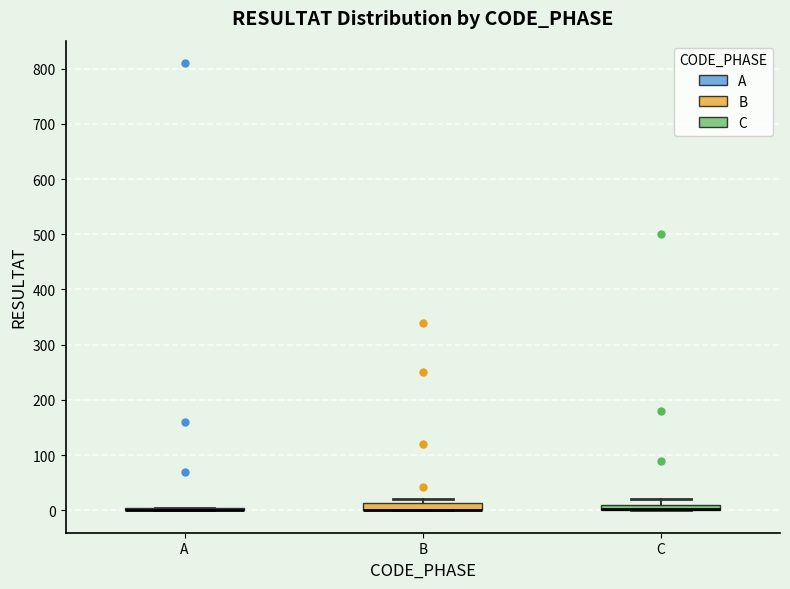

Where is the lower edge of the box for C on the y-axis? The values are not printed on the chart, so give them approximately, as read against the axis.

0